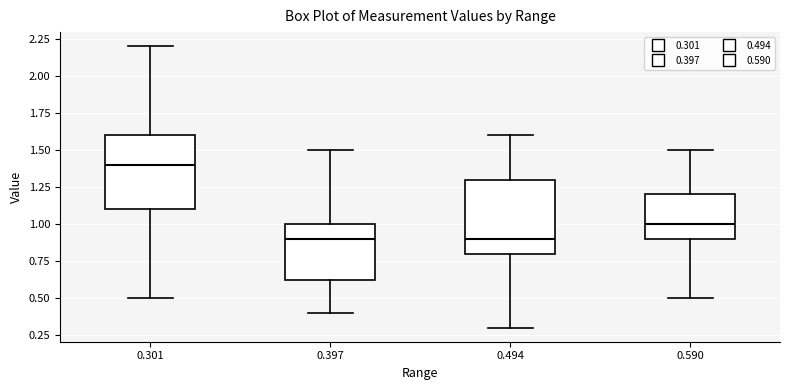

Where does the median line of the box at x = 0.494 sit on the y-axis? The values are not printed on the chart, so give them approximately, as read against the axis.

0.90